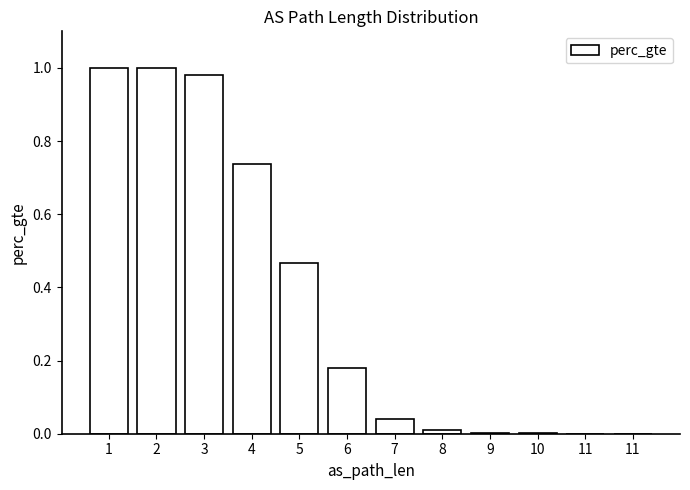

How many distinct data groups are displayed?

1